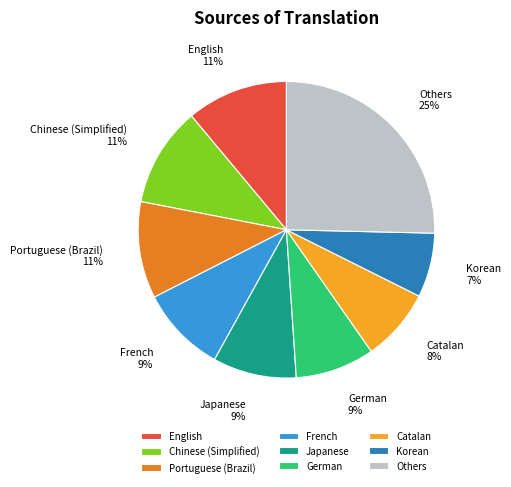

How many segments does this pie chart have?

9